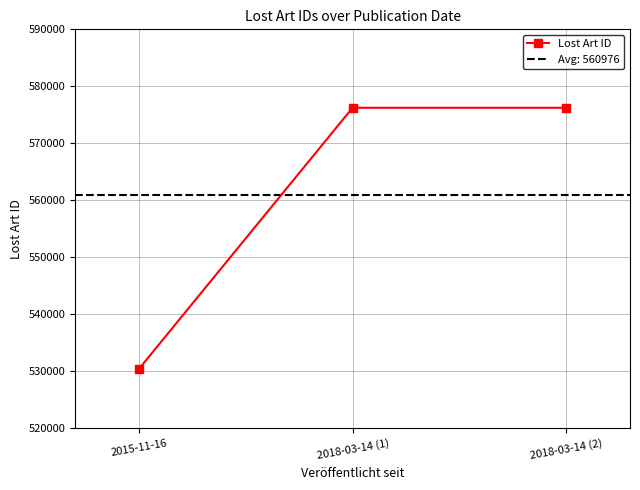

What is the difference between the values at 2018-03-14 (2) and 2018-03-14 (1)?

1